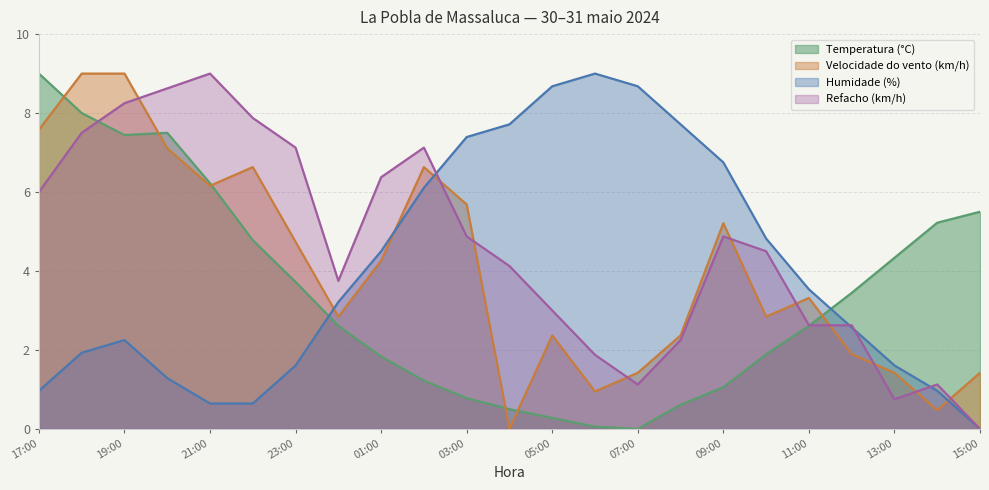

How many categories are shown in the chart?

23